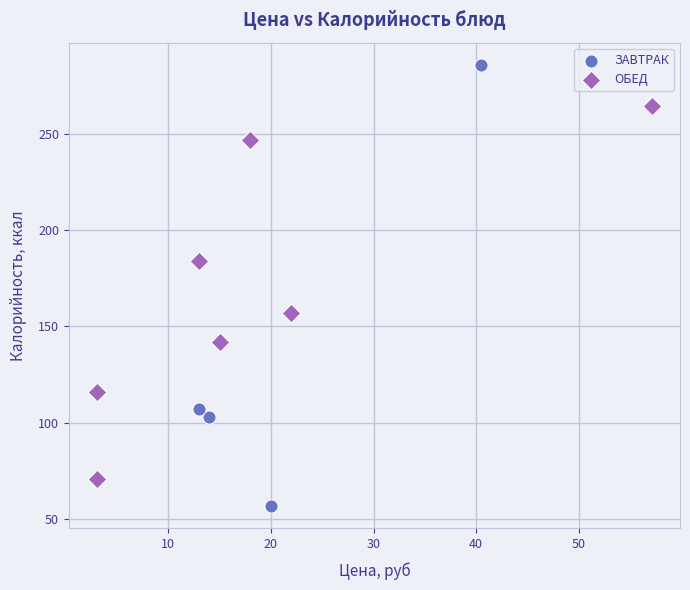

Which series has the widest spread of Y values?

ЗАВТРАК